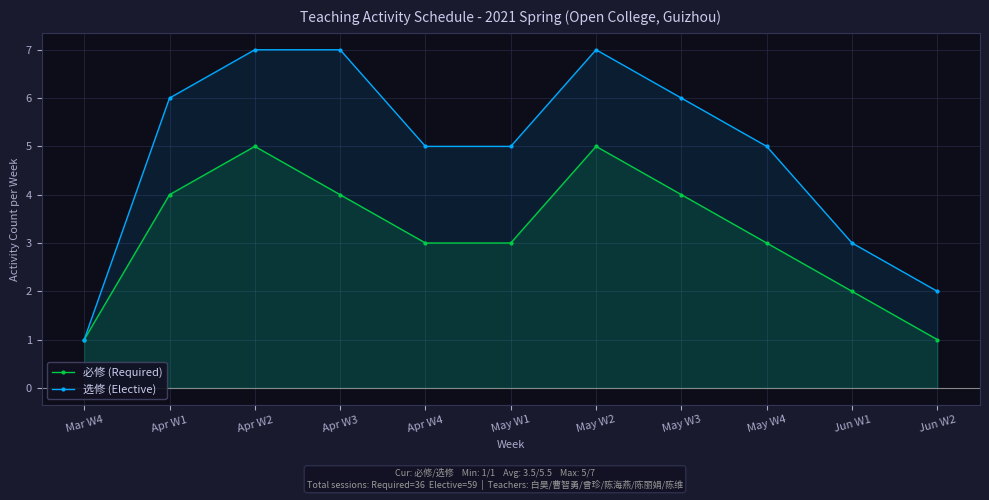

True or false: 必修 (Required) has more than 0 points higher than both neighbors.

True